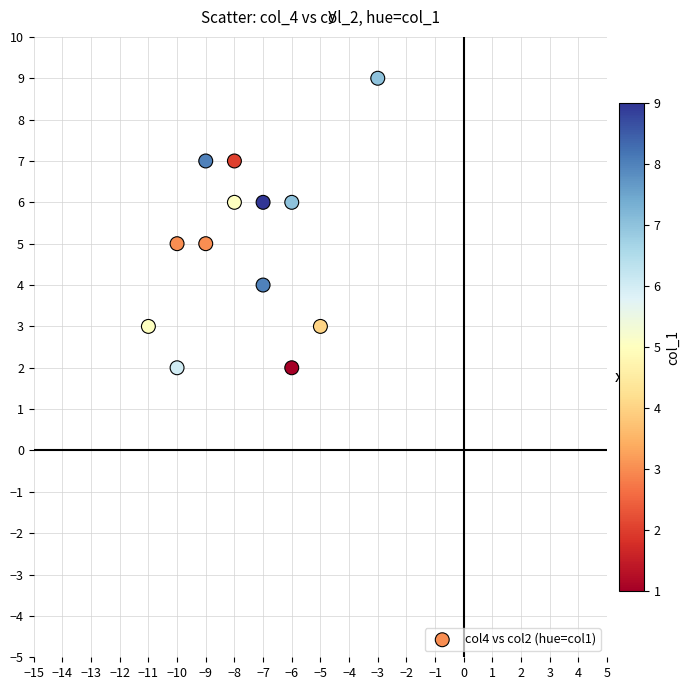

What is the range of X values (max minus min)?

8